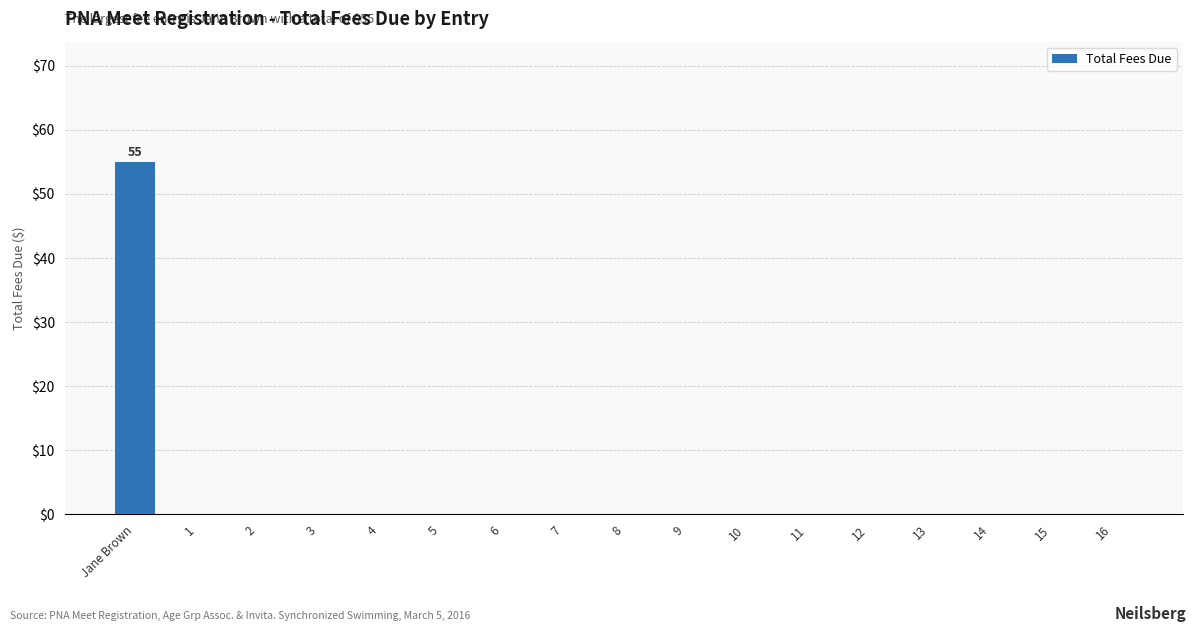

Reading left to right, list all the values displayed in this chart.

Jane Brown=55	1=0	2=0	3=0	4=0	5=0	6=0	7=0	8=0	9=0	10=0	11=0	12=0	13=0	14=0	15=0	16=0